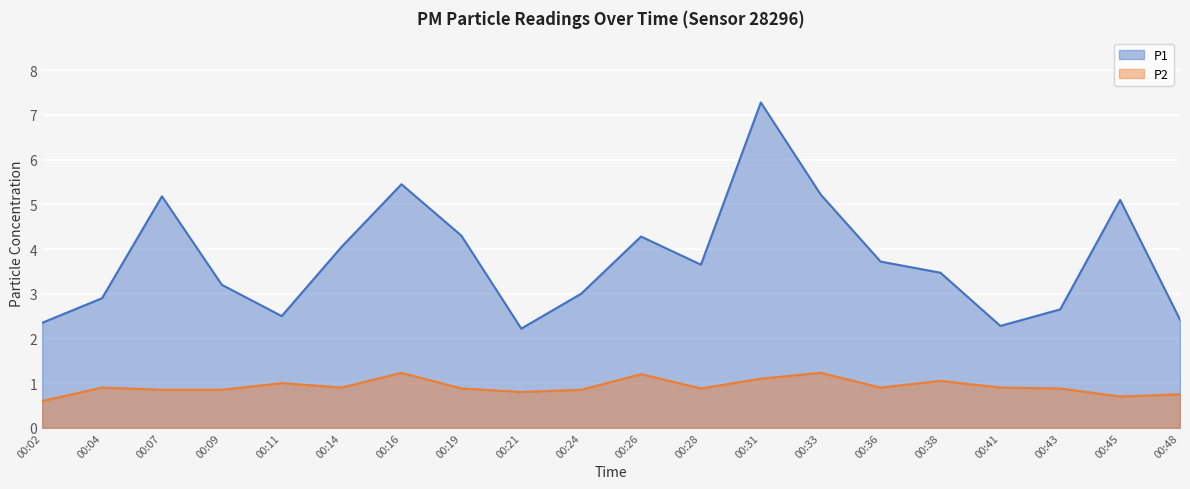

Which series has the widest spread of values?

P1